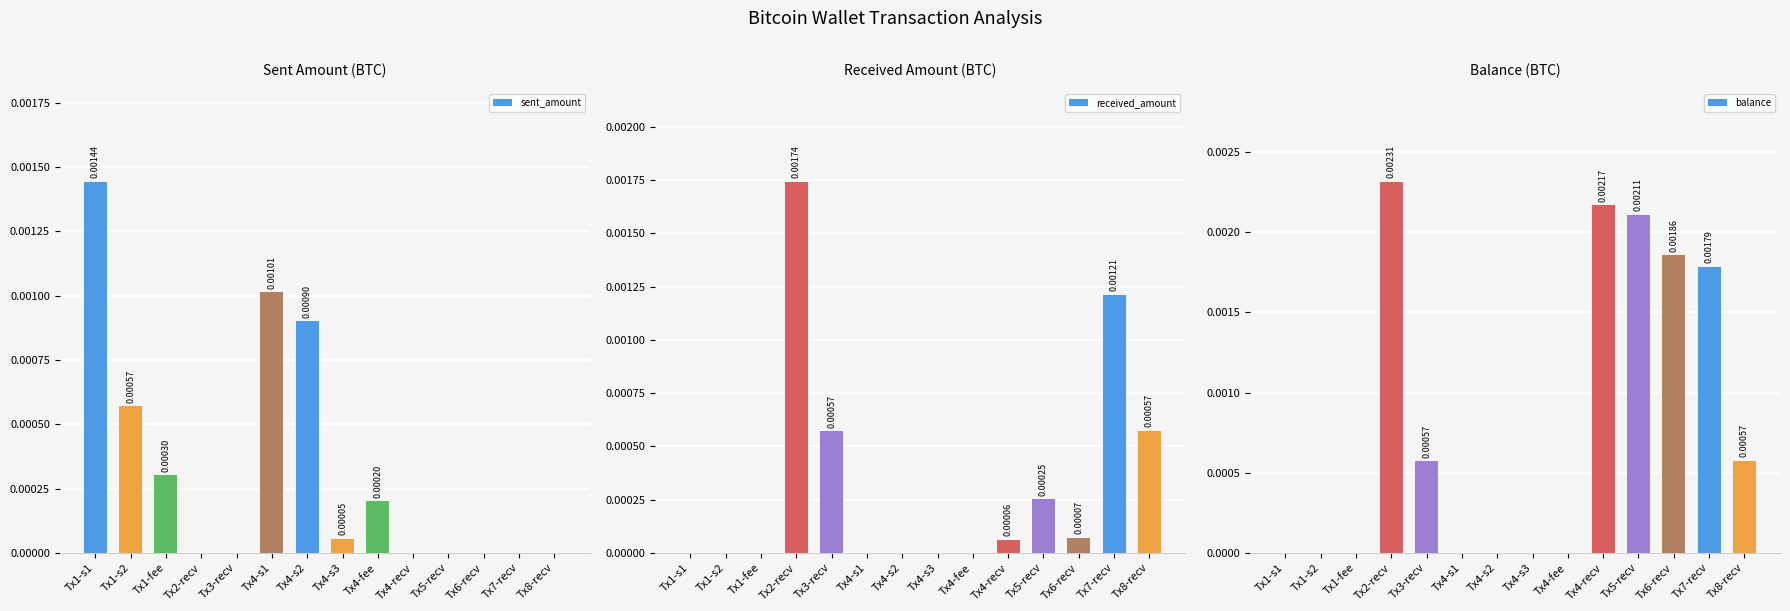

List the series in order of their peak value, lowest first.

sent_amount, received_amount, balance